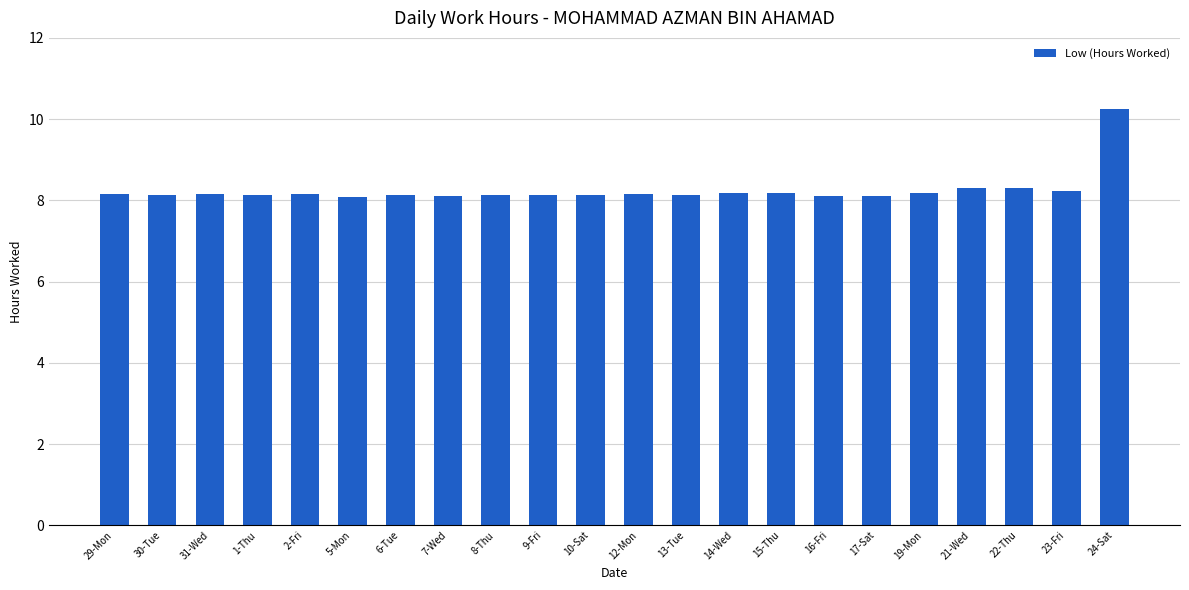

Does the chart contain stacked bars?

No